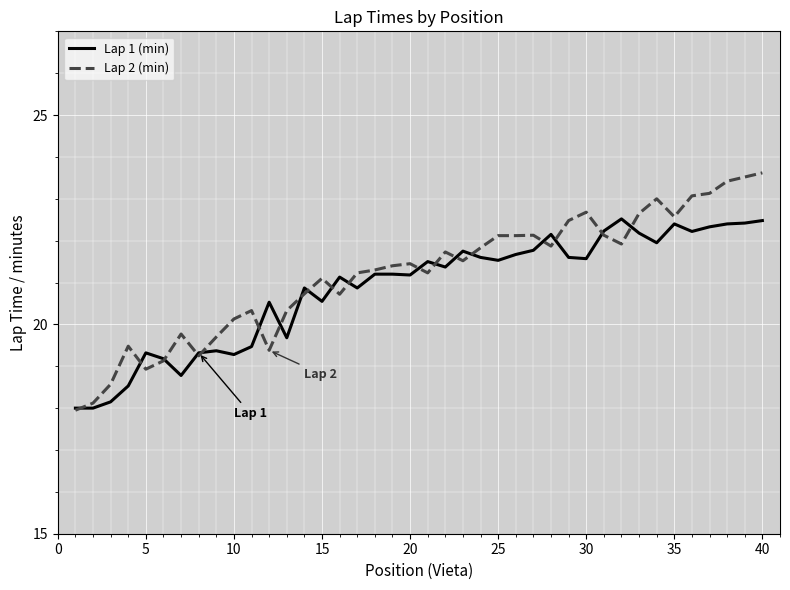

List the series in order of their peak value, lowest first.

Lap 1 (min), Lap 2 (min)